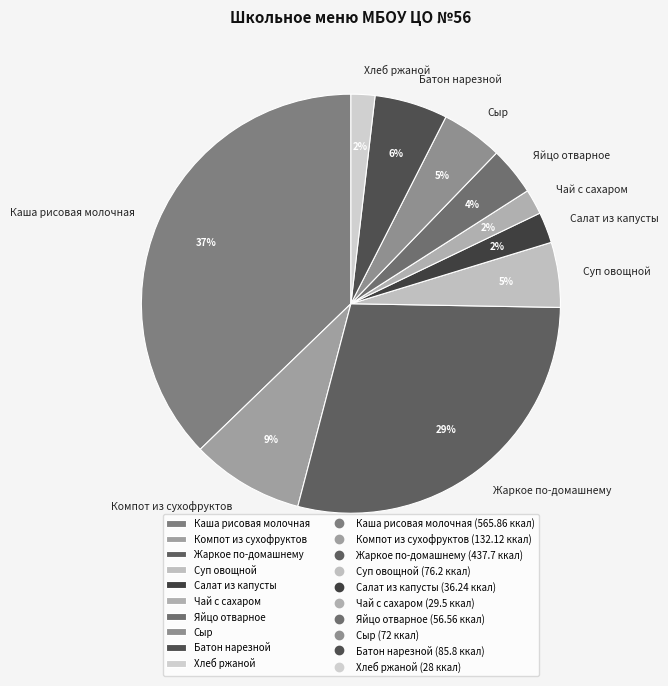

To the nearest percent, what percentage of the pie is Компот из сухофруктов?

9%